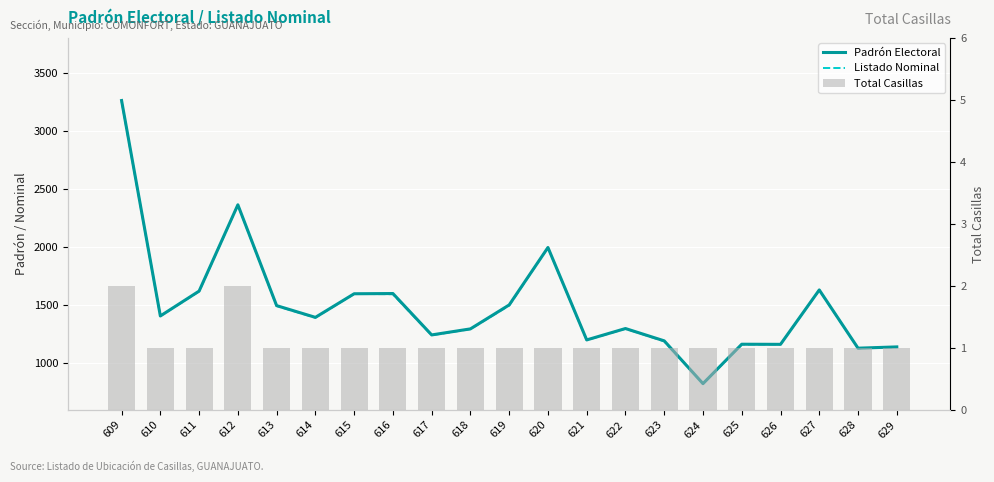

Which series has the widest spread of values?

Padrón Electoral